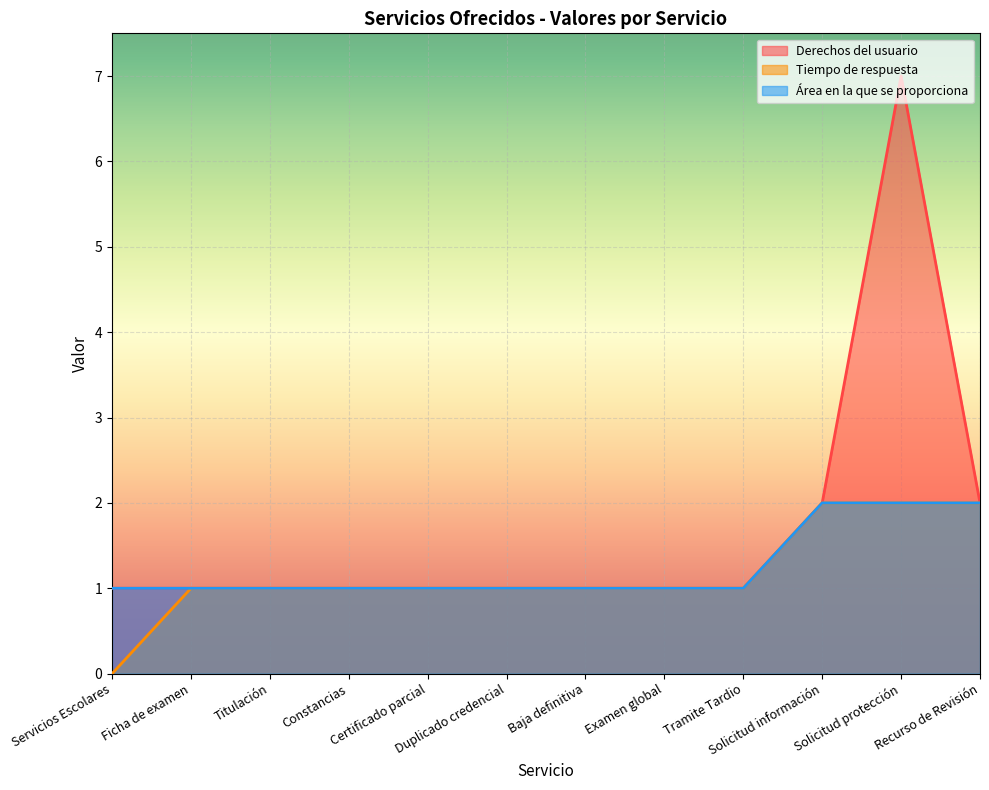

List the labels in order of Área en la que se proporciona value, smallest first.

Servicios Escolares, Ficha de examen, Titulación, Constancias, Certificado parcial, Duplicado credencial, Baja definitiva, Examen global, Tramite Tardio, Solicitud información, Solicitud protección, Recurso de Revisión